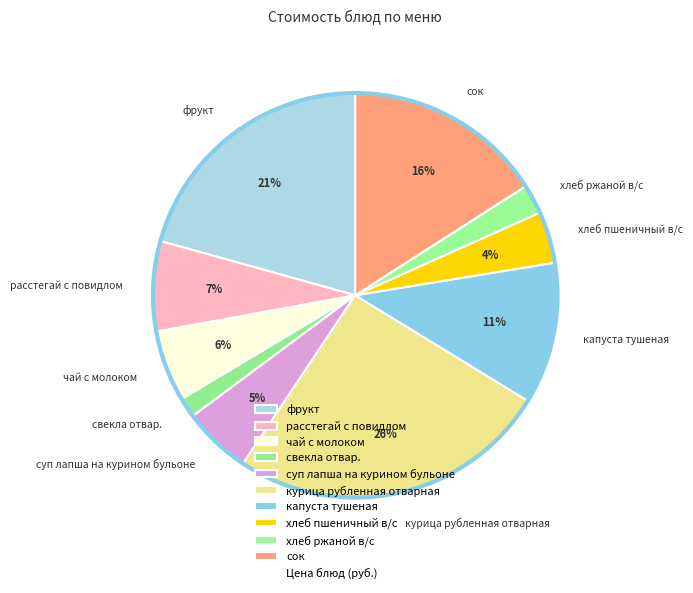

To the nearest percent, what is the difference between the largest and smallest slice percentages?

24%